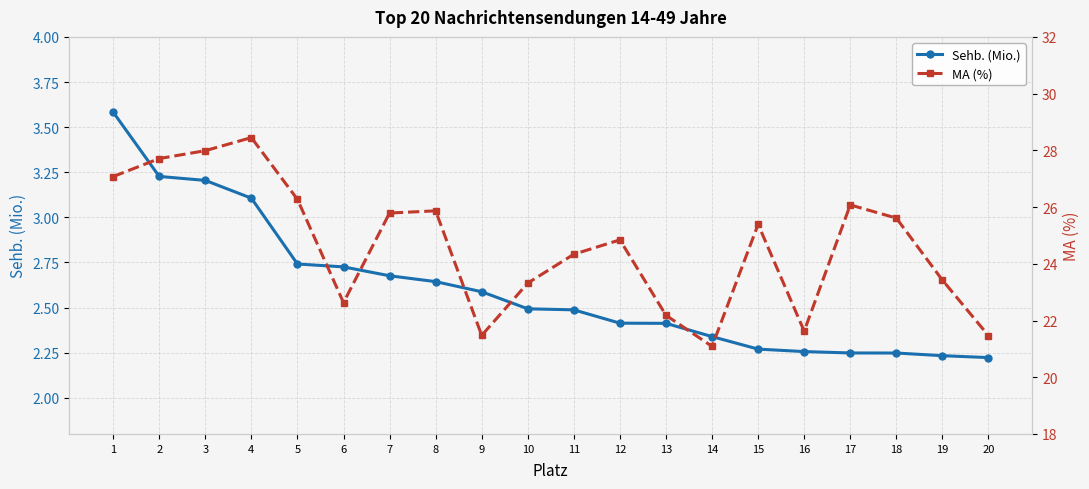

What is the greatest value displayed?

28.4